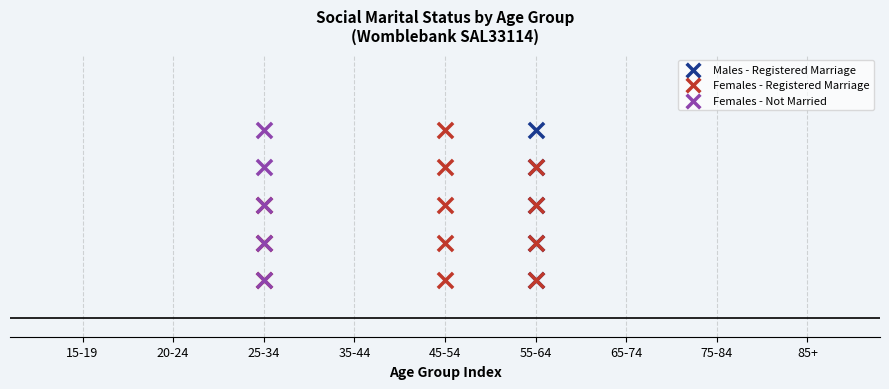

What are all the series names shown in the legend?

Males - Registered Marriage, Females - Registered Marriage, Females - Not Married